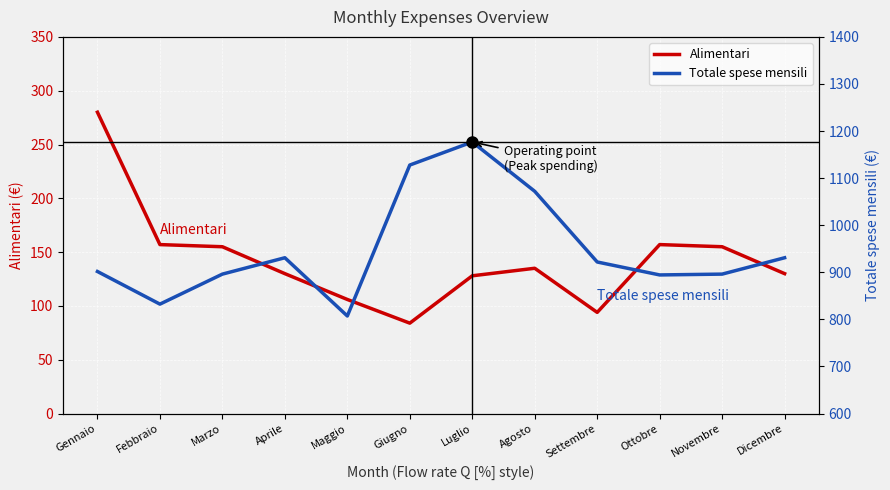

In Totale spese mensili, how many points are higher than both neighbors (excluding endpoints)?

2